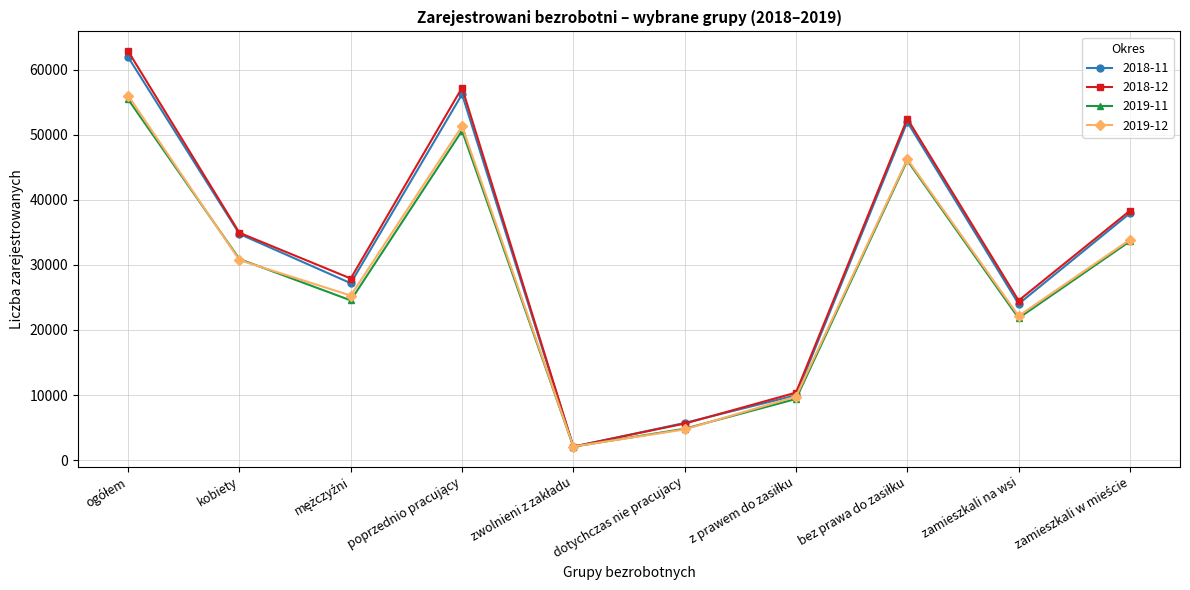

True or false: 2019-11 has more than 0 points higher than both neighbors.

True